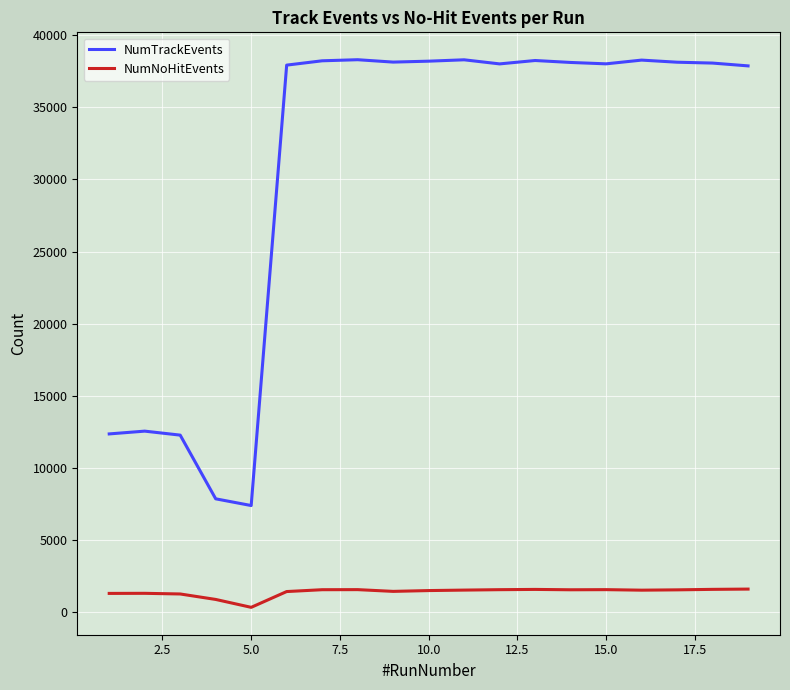

What is the maximum value shown in the chart?

38303